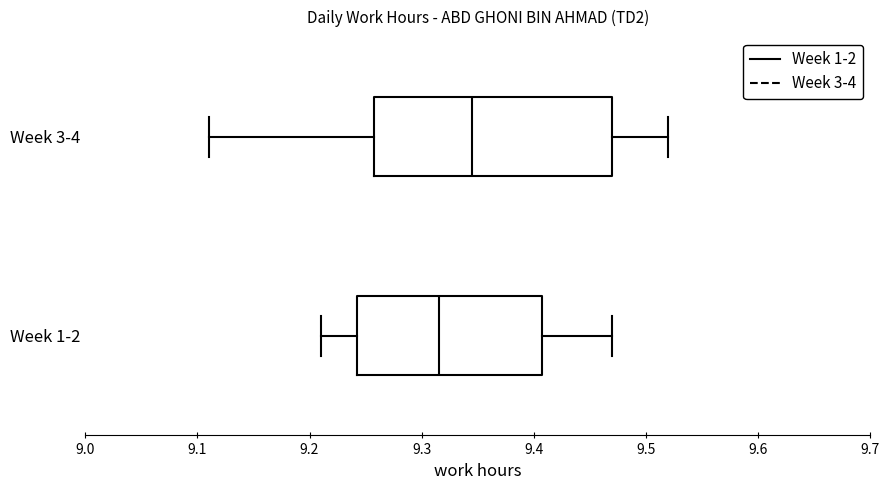

Which box has the furthest to the right median line?

Week 3-4